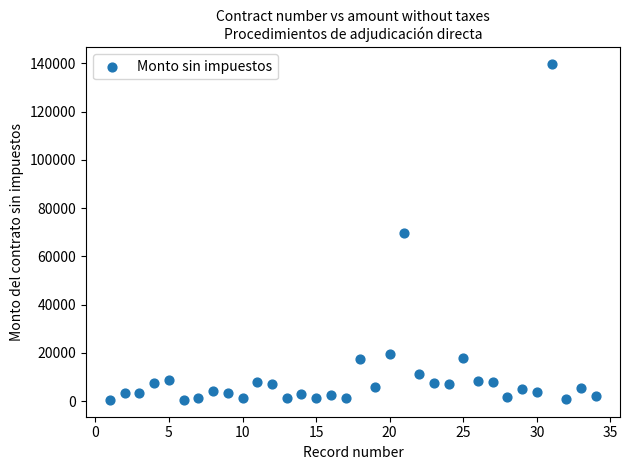

What is the range of Y values (max minus min)?

139260.0